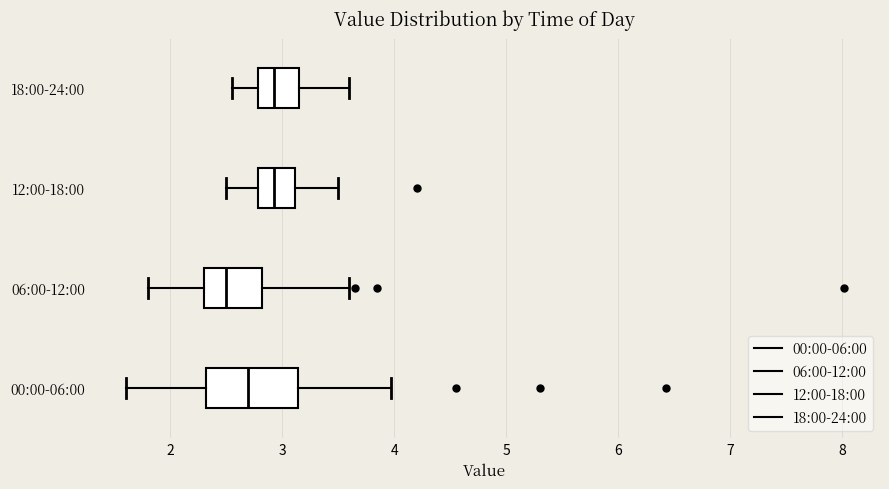

Reading bottom to top, read every box against the x-axis: the position of its median line, the range the box covers, and the ends of its whiskers. The values are not printed on the chart, so give them approximately, as read against the axis.

00:00-06:00: median 2.7, box 2.3 to 3.1, whiskers 1.6 to 4.0
06:00-12:00: median 2.5, box 2.3 to 2.8, whiskers 1.8 to 3.6
12:00-18:00: median 2.9, box 2.8 to 3.1, whiskers 2.5 to 3.5
18:00-24:00: median 2.9, box 2.8 to 3.2, whiskers 2.6 to 3.6